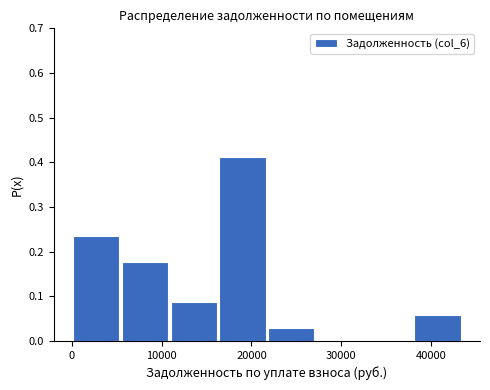

Over which range of the x-axis is the bar tallest?

16000 to 22000